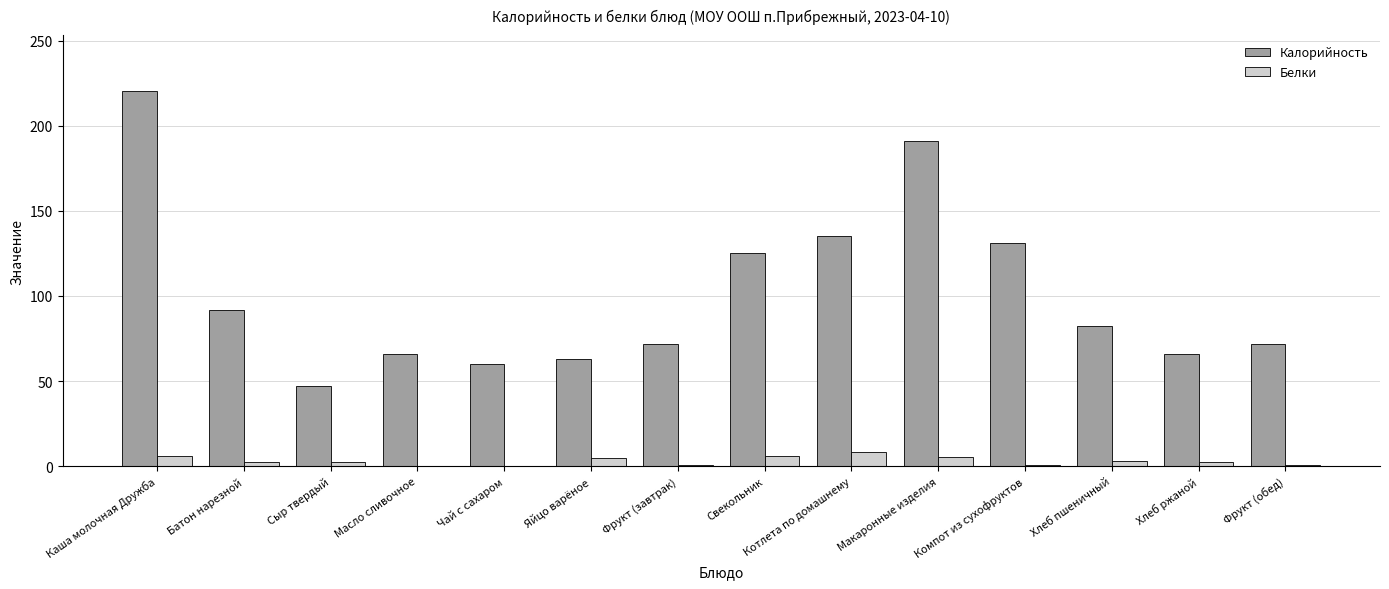

Which series has the largest range (max minus min)?

Калорийность